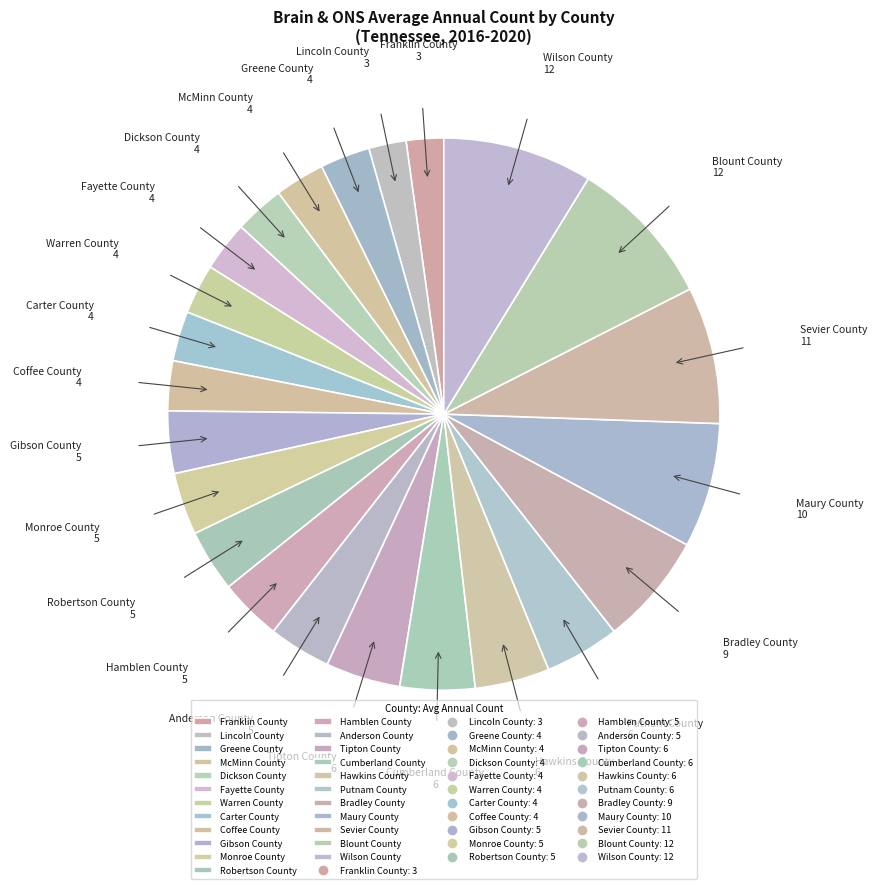

What is the ratio of the value at Warren County to the value at Bradley County?

0.4